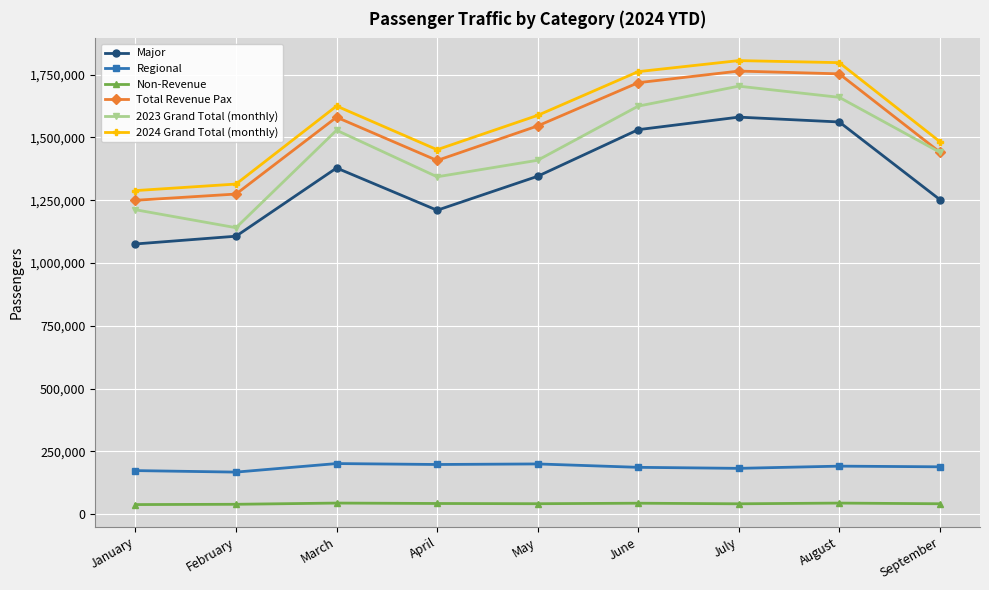

What is the total value across all series at August?

7007216